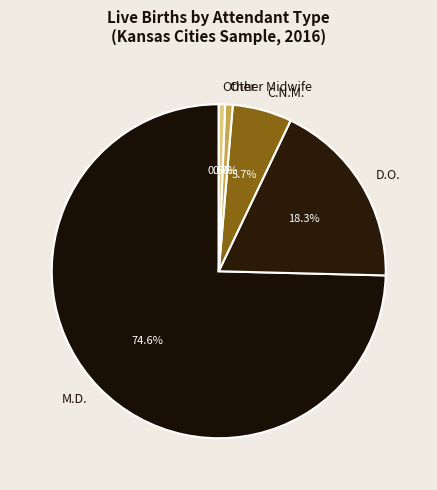

Between Other Midwife and C.N.M., which is larger?

C.N.M.